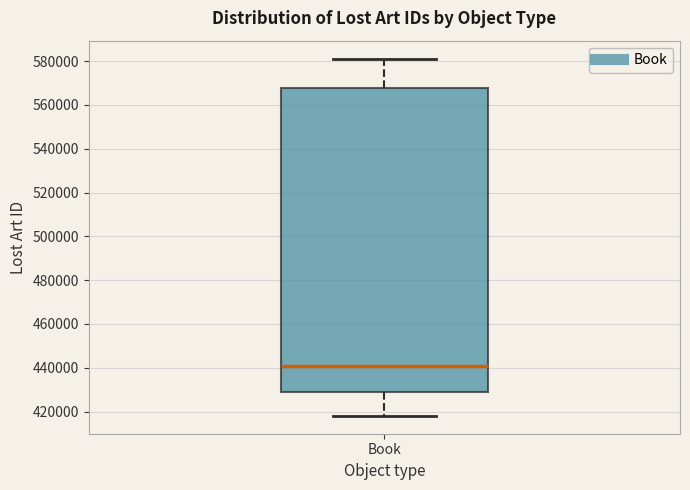

Where does the lower whisker of the box for Book end on the y-axis? The values are not printed on the chart, so give them approximately, as read against the axis.

418000